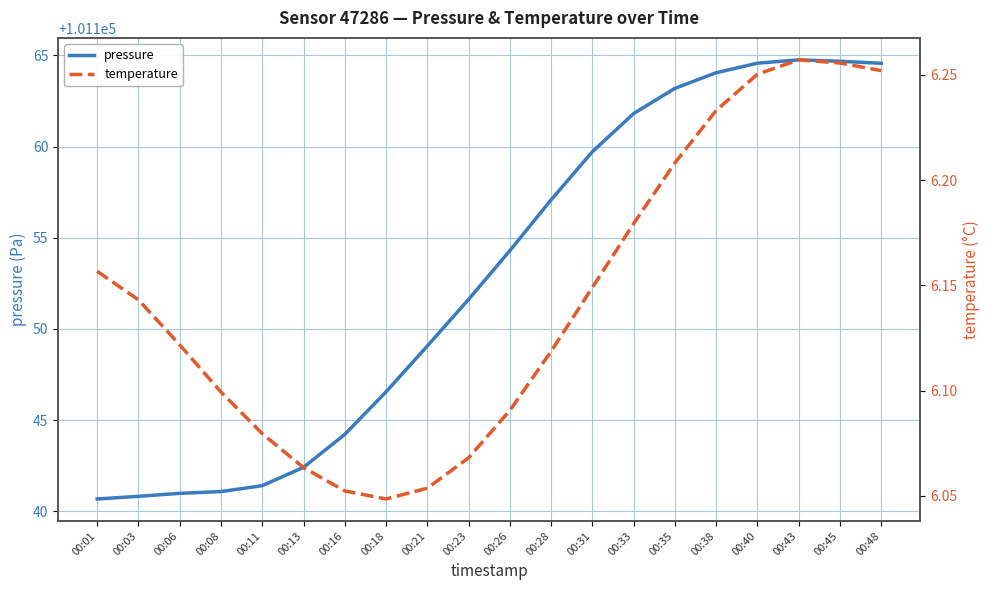

Rank the categories by temperature value from lowest to highest.

00:18, 00:16, 00:21, 00:13, 00:23, 00:11, 00:26, 00:08, 00:28, 00:06, 00:03, 00:31, 00:01, 00:33, 00:35, 00:38, 00:40, 00:48, 00:45, 00:43